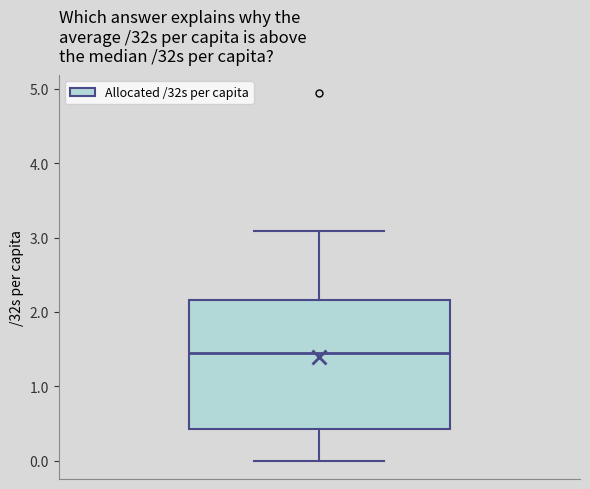

Where does the upper whisker of the box end on the y-axis? The values are not printed on the chart, so give them approximately, as read against the axis.

3.1